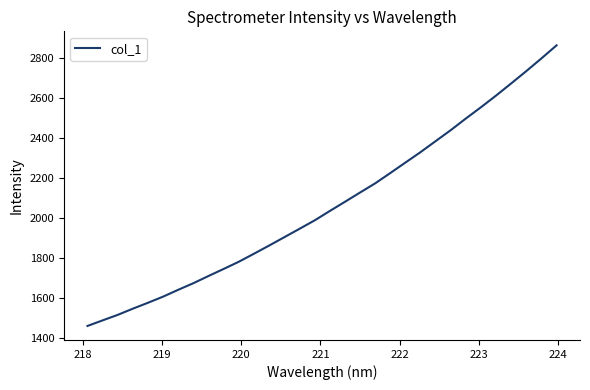

How many lines are shown in the chart?

1